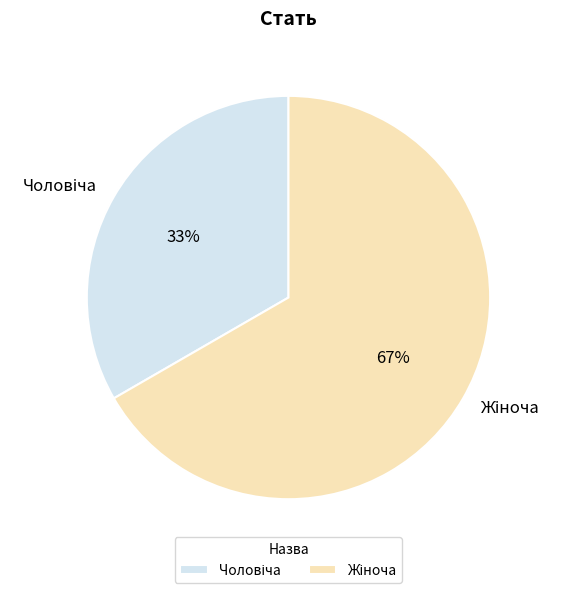

Does any single category account for the majority?

Yes